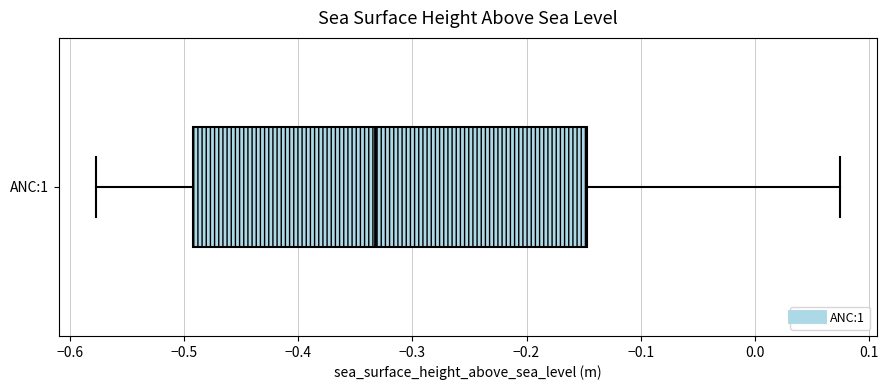

Read this box plot against the x-axis: the position of the median line, the range covered by the box, and the ends of both whiskers. The values are not printed on the chart, so give them approximately, as read against the axis.

median -0.33, box -0.49 to -0.15, whiskers -0.58 to 0.07